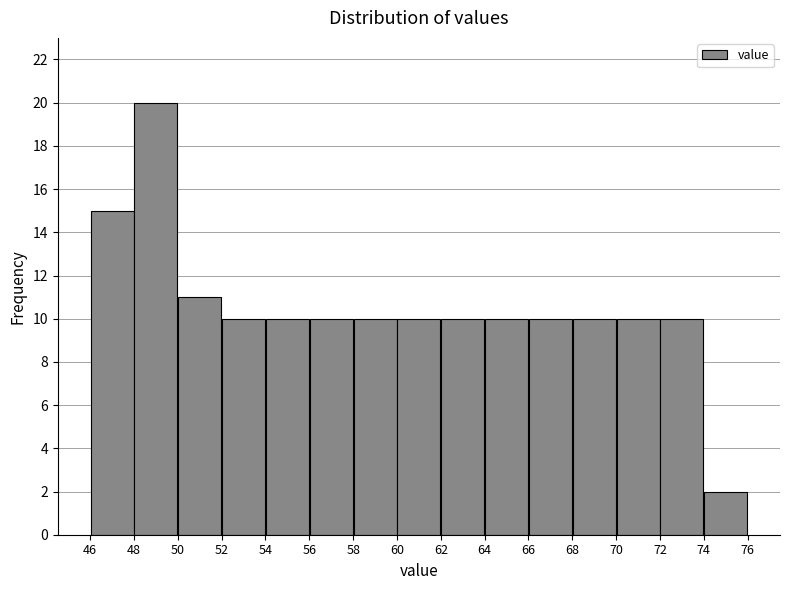

Over which range of the x-axis is the bar tallest?

48 to 50